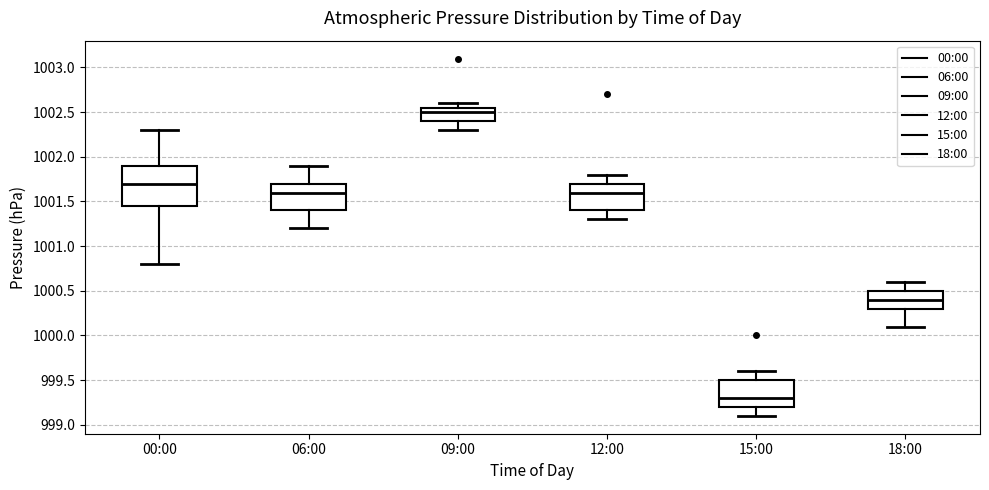

Reading left to right, read every box against the y-axis: the position of its median line, the range the box covers, and the ends of its whiskers. The values are not printed on the chart, so give them approximately, as read against the axis.

00:00: median 1001.70, box 1001.45 to 1001.90, whiskers 1000.80 to 1002.30
06:00: median 1001.60, box 1001.40 to 1001.70, whiskers 1001.20 to 1001.90
09:00: median 1002.50, box 1002.40 to 1002.55, whiskers 1002.30 to 1002.60
12:00: median 1001.60, box 1001.40 to 1001.70, whiskers 1001.30 to 1001.80
15:00: median 999.30, box 999.20 to 999.50, whiskers 999.10 to 999.60
18:00: median 1000.40, box 1000.30 to 1000.50, whiskers 1000.10 to 1000.60